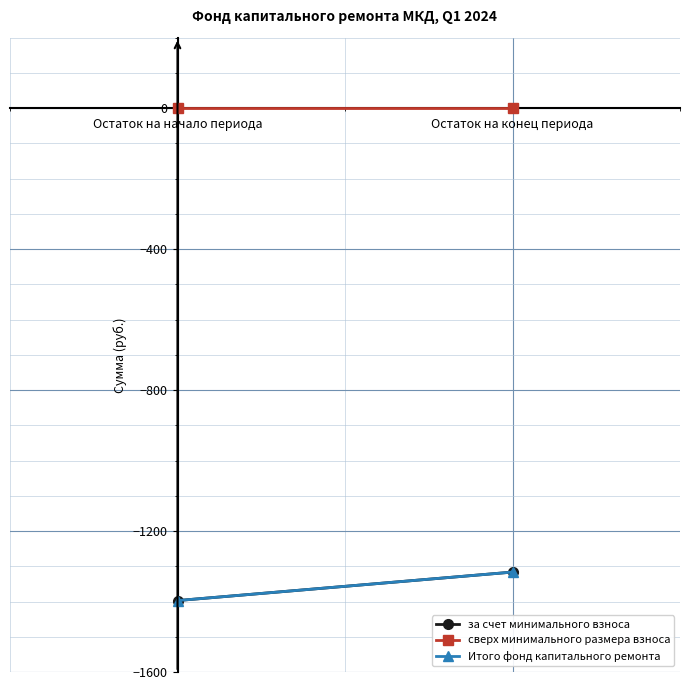

What is the sum of the за счет минимального взноса values at Остаток на конец периода and Остаток на начало периода?

-2713.8